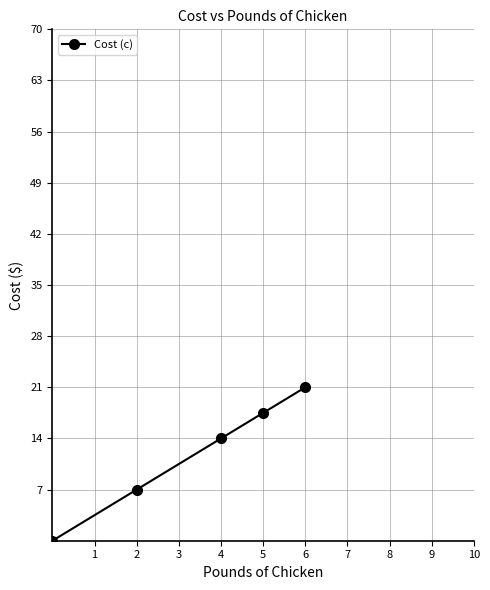

What is the average value?

11.9